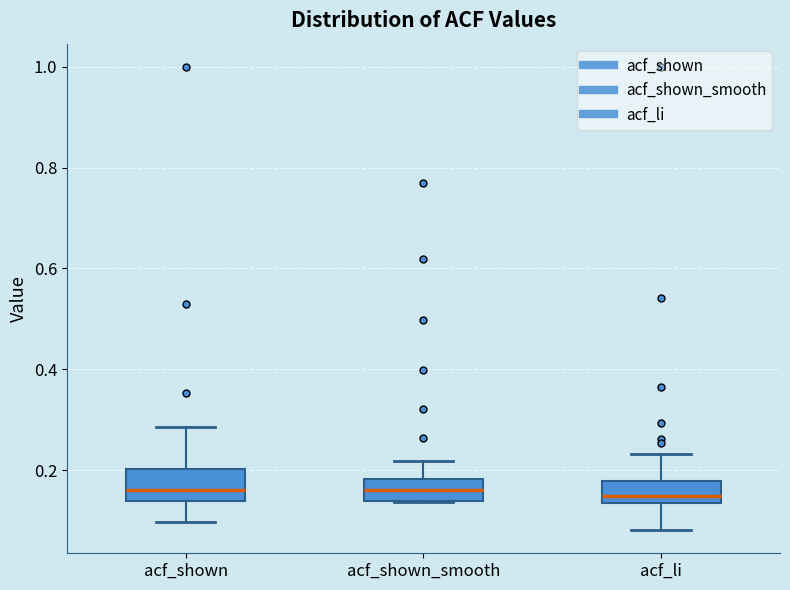

Reading left to right, read every box against the y-axis: the position of its median line, the range the box covers, and the ends of its whiskers. The values are not printed on the chart, so give them approximately, as read against the axis.

acf_shown: median 0.16, box 0.14 to 0.20, whiskers 0.10 to 0.28
acf_shown_smooth: median 0.16, box 0.14 to 0.18, whiskers 0.14 to 0.22
acf_li: median 0.14 (just above the box's lower edge), box 0.14 to 0.18, whiskers 0.08 to 0.24